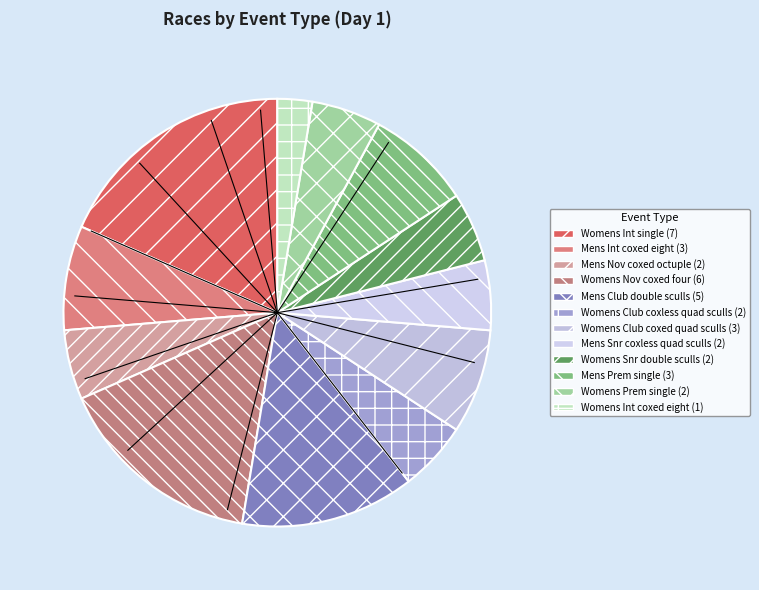

How many segments does this pie chart have?

12